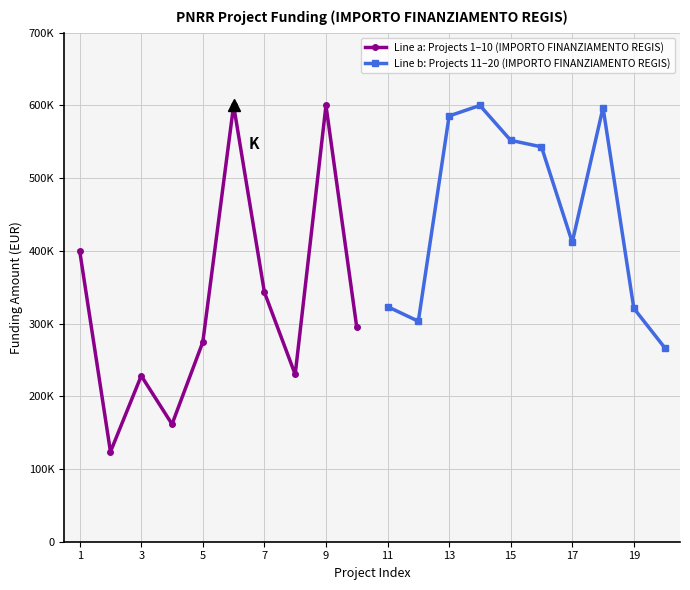

Rank the series by their maximum value, from lowest to highest.

Line a: Projects 1–10 (IMPORTO FINANZIAMENTO REGIS), Line b: Projects 11–20 (IMPORTO FINANZIAMENTO REGIS)